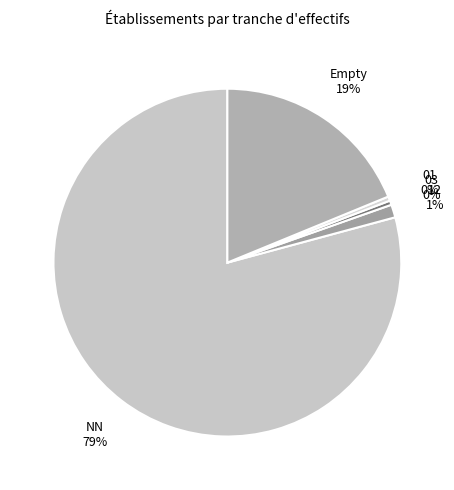

How many segments does this pie chart have?

5